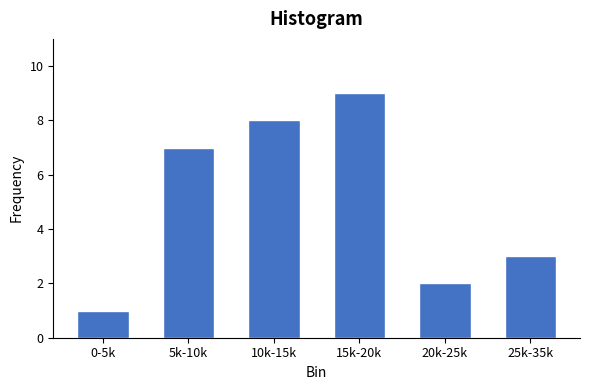

Reading right to left, transcribe all the data shown in this chart.

3	2	9	8	7	1